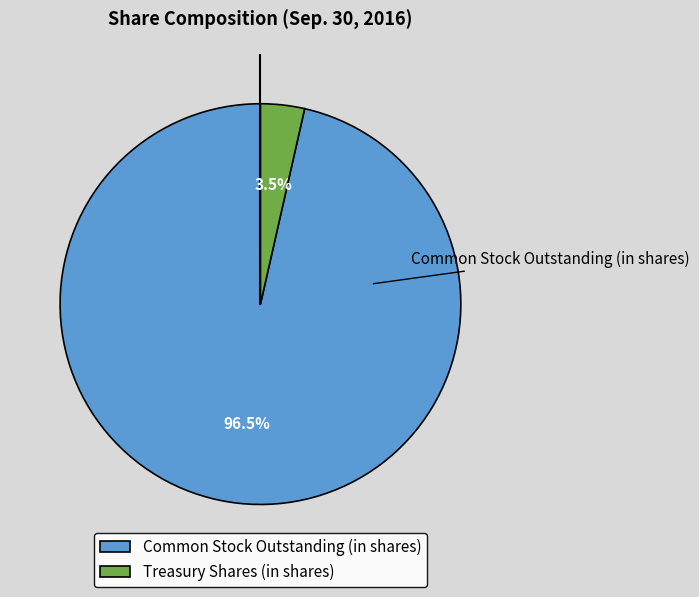

Which has a higher value, Common Stock Outstanding (in shares) or Treasury Shares (in shares)?

Common Stock Outstanding (in shares)